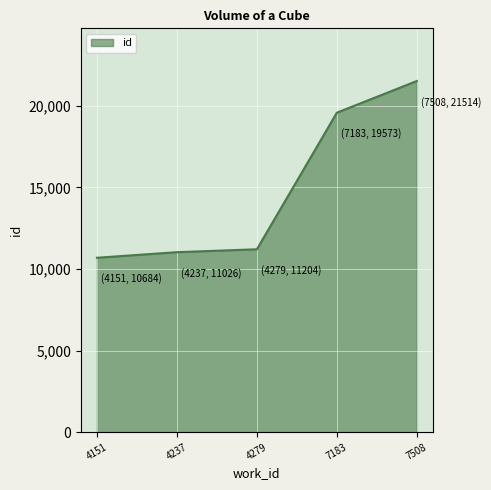

Approximately how many times larger is the value at 7508 compared to 4237?

2.0